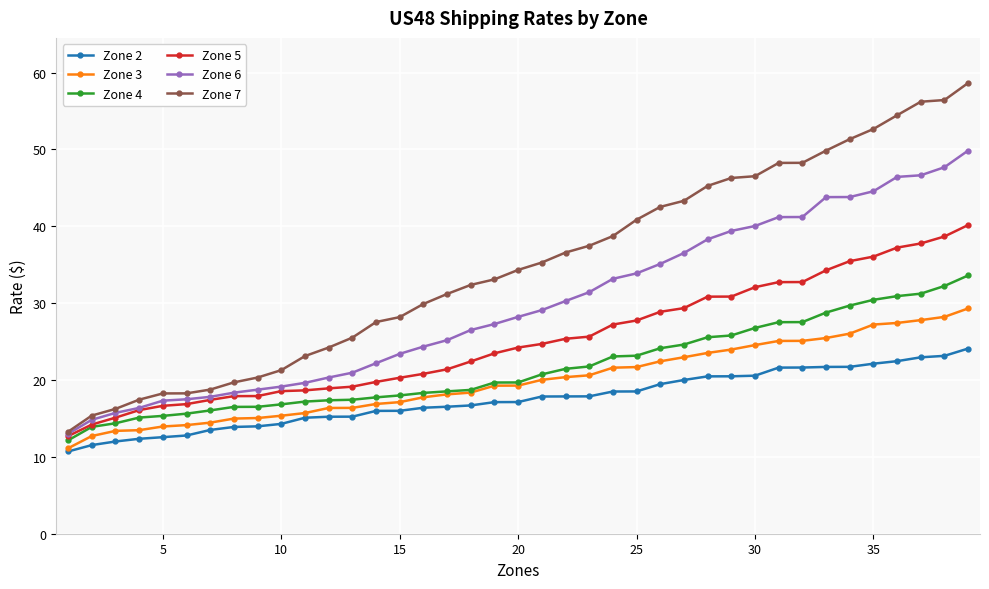

What is the minimum value shown in the chart?

10.7